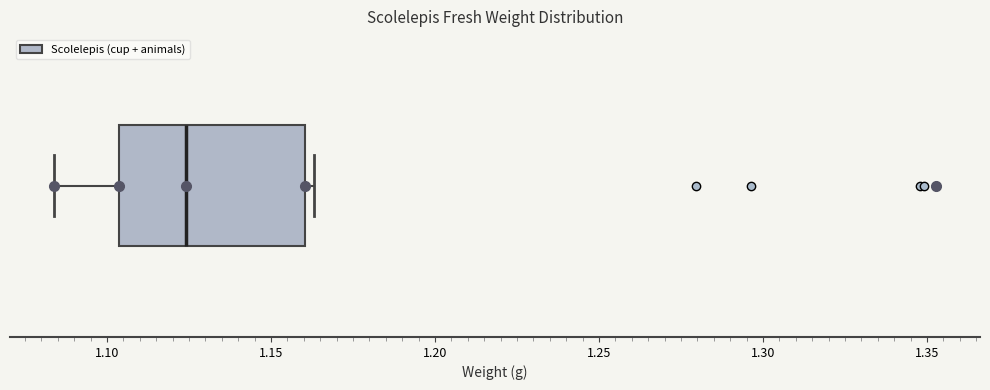

Where does the median line of the box sit on the x-axis? The values are not printed on the chart, so give them approximately, as read against the axis.

1.125